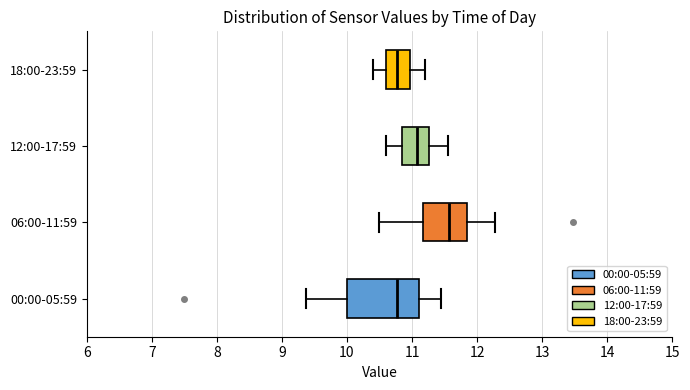

Which box is the widest, from its left edge to its right edge?

00:00-05:59